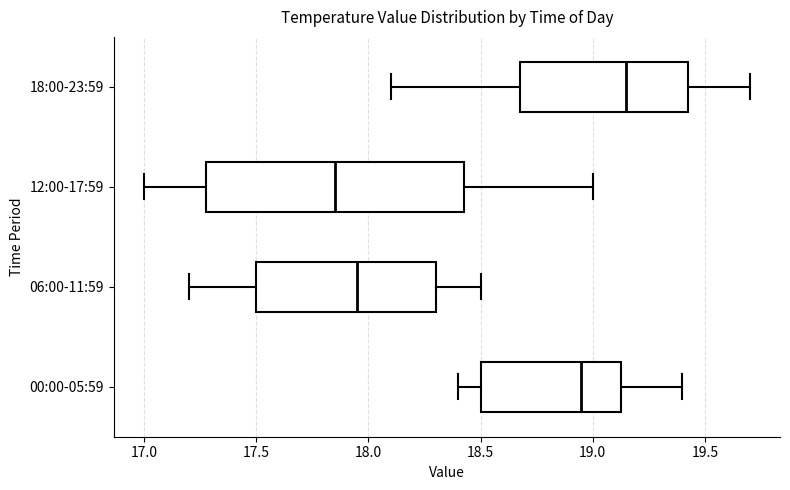

Which box is the widest, from its left edge to its right edge?

12:00-17:59